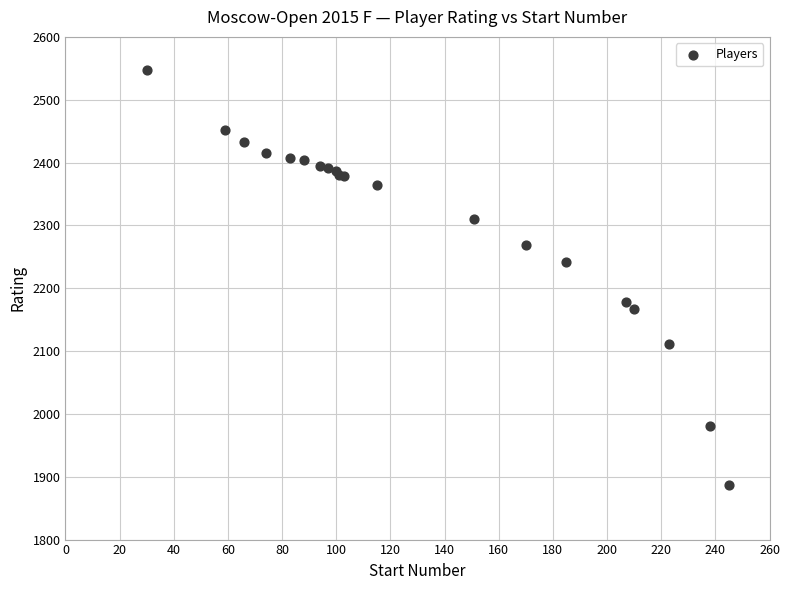

What Y value in the scatter plot is closest to 2217?

2241